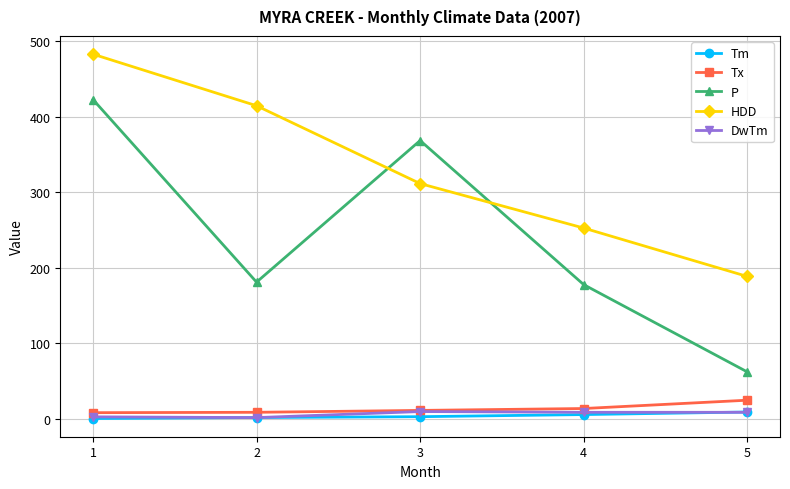

At how many categories does at least one series exceed 474?

1